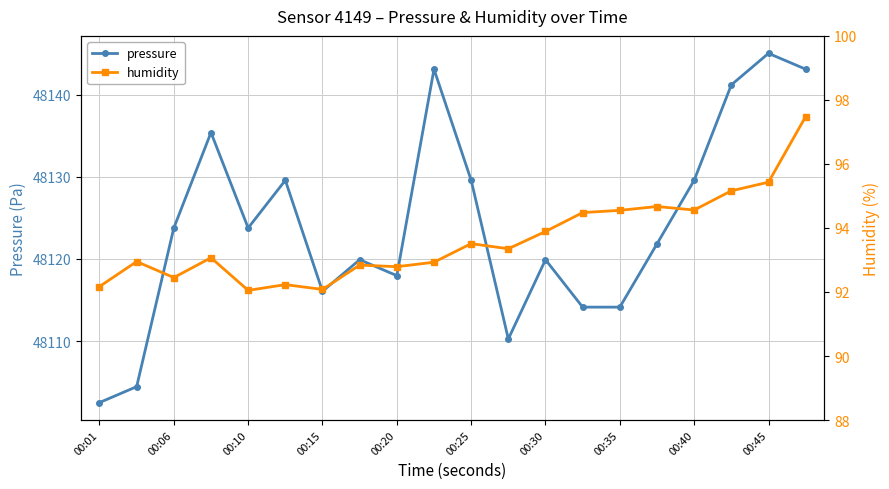

At which label does pressure first exceed 48123?

00:06